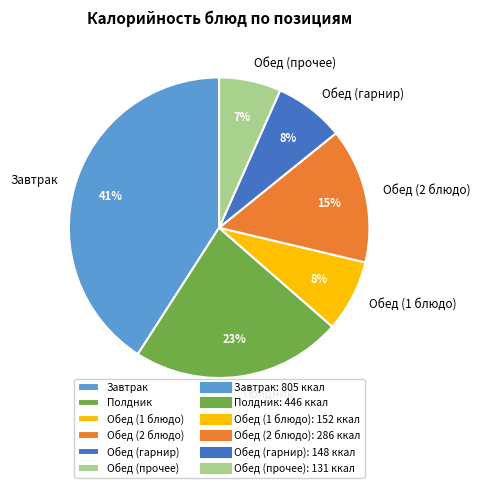

How many segments does this pie chart have?

6